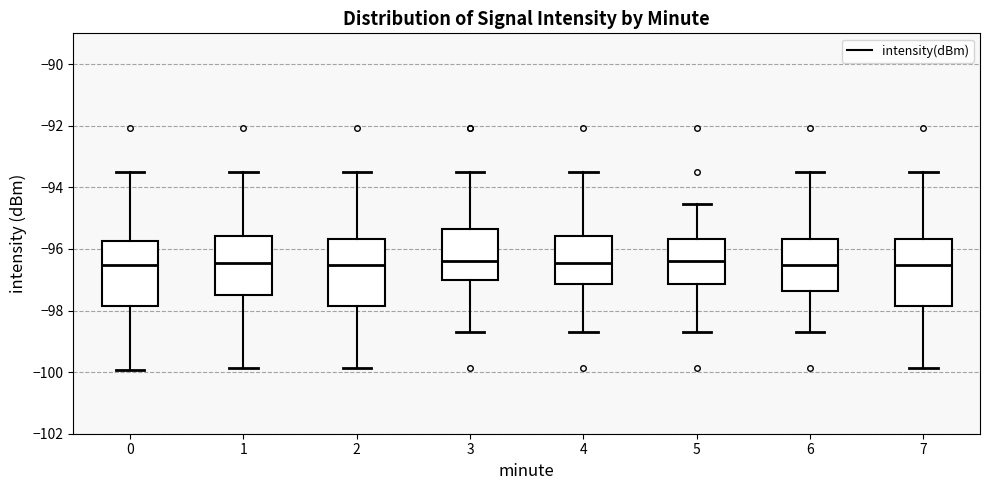

Reading left to right, transcribe this box plot: for each box, give where its median line is, the range the box spans, and where its two whiskers end, as read against the y-axis. The values are not printed on the chart, so give them approximately, as read against the axis.

0: median -96.6, box -97.8 to -95.8, whiskers -100.0 to -93.4
1: median -96.4, box -97.4 to -95.6, whiskers -99.8 to -93.4
2: median -96.6, box -97.8 to -95.6, whiskers -99.8 to -93.4
3: median -96.4, box -97.0 to -95.4, whiskers -98.6 to -93.4
4: median -96.4, box -97.2 to -95.6, whiskers -98.6 to -93.4
5: median -96.4, box -97.2 to -95.6, whiskers -98.6 to -94.6
6: median -96.6, box -97.4 to -95.6, whiskers -98.6 to -93.4
7: median -96.6, box -97.8 to -95.6, whiskers -99.8 to -93.4